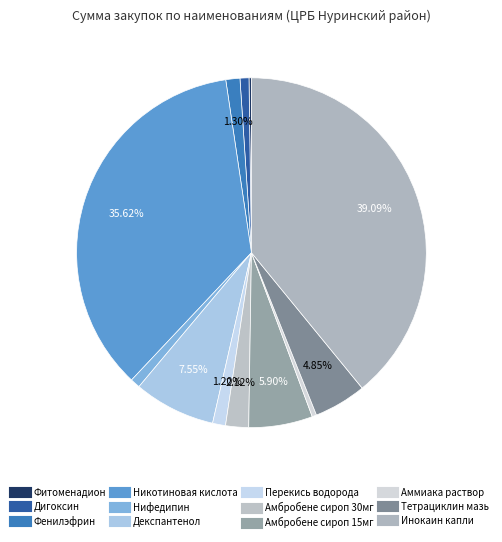

Which category has the biggest portion of the pie?

Инокаин капли